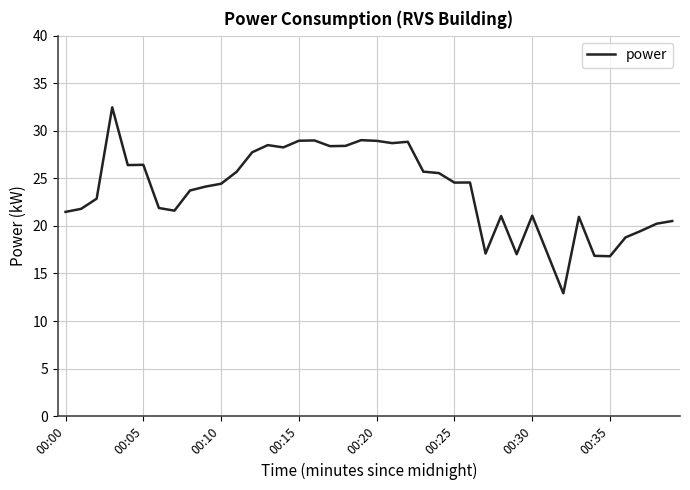

What is the minimum value shown in the chart?

12.9